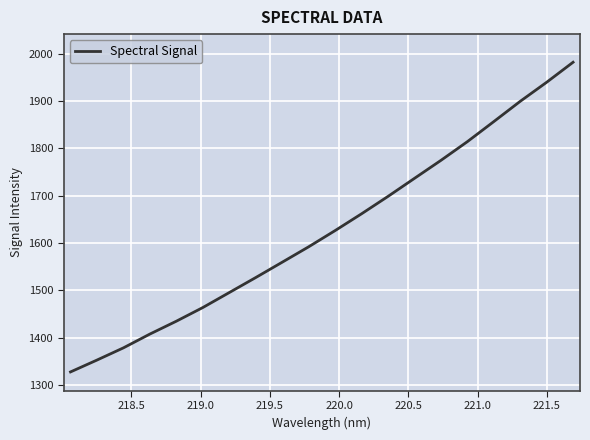

What is the greatest value displayed?

1981.9